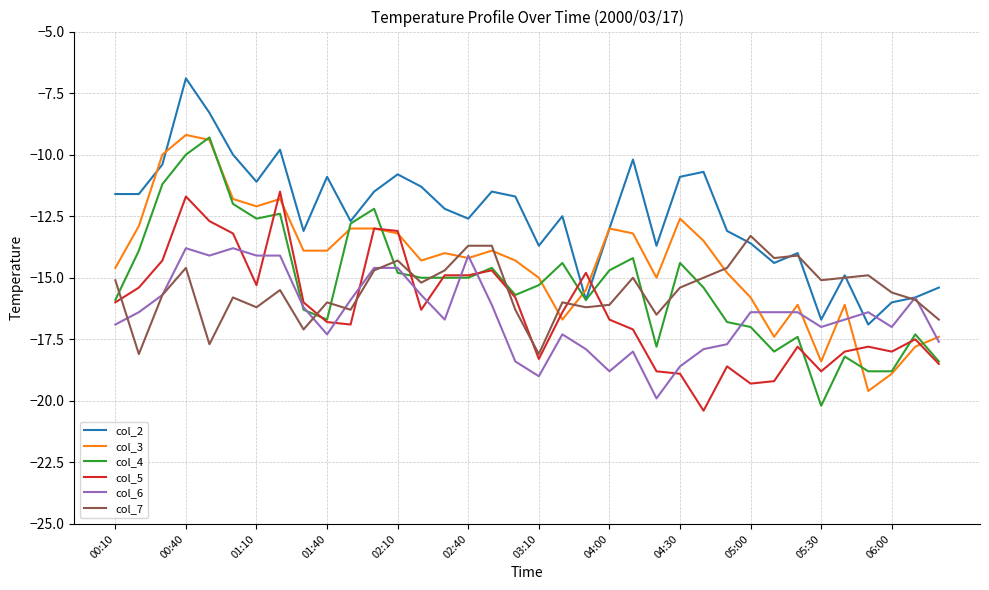

What is the greatest value displayed?

-6.9